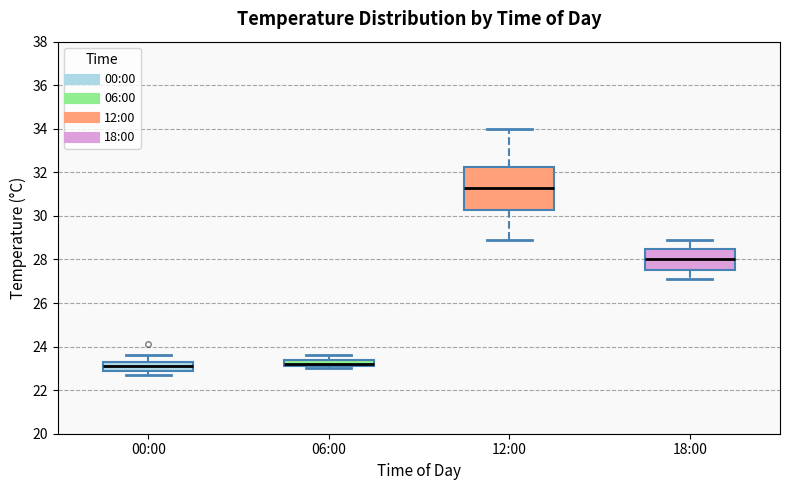

Where does the upper whisker of the box for 12:00 end on the y-axis? The values are not printed on the chart, so give them approximately, as read against the axis.

34.0